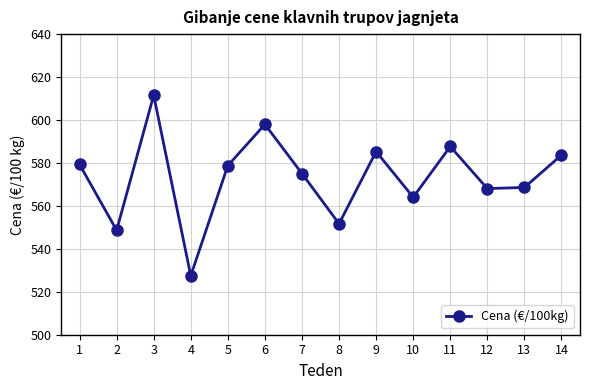

What is the difference between the maximum and minimum values?

84.1